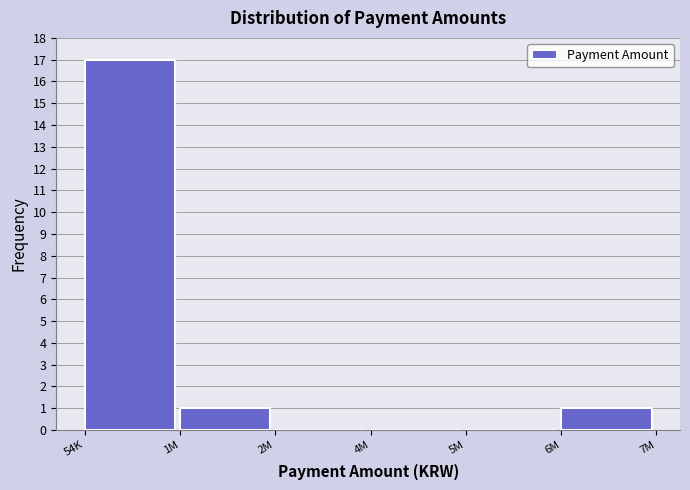

Reading left to right, what are all the values shown in this chart?

54K=17	1M=1	2M=0	4M=0	5M=0	6M=1